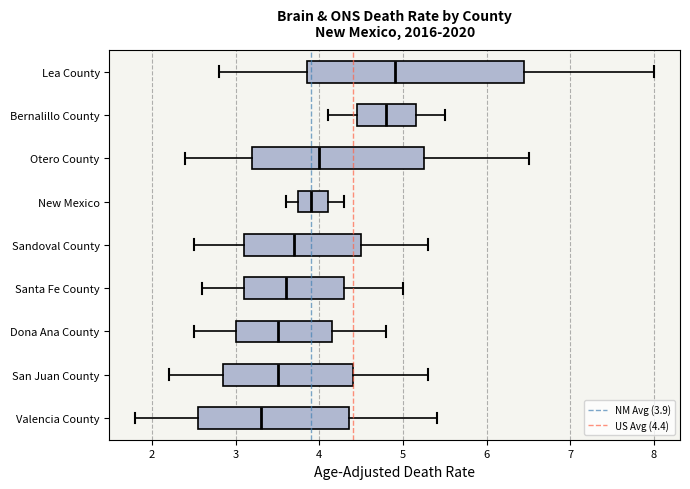

Reading bottom to top, read every box against the x-axis: the position of its median line, the range the box covers, and the ends of its whiskers. The values are not printed on the chart, so give them approximately, as read against the axis.

Valencia County: median 3.3, box 2.6 to 4.4, whiskers 1.8 to 5.4
San Juan County: median 3.5, box 2.9 to 4.4, whiskers 2.2 to 5.3
Dona Ana County: median 3.5, box 3.0 to 4.2, whiskers 2.5 to 4.8
Santa Fe County: median 3.6, box 3.1 to 4.3, whiskers 2.6 to 5.0
Sandoval County: median 3.7, box 3.1 to 4.5, whiskers 2.5 to 5.3
New Mexico: median 3.9, box 3.8 to 4.1, whiskers 3.6 to 4.3
Otero County: median 4.0, box 3.2 to 5.3, whiskers 2.4 to 6.5
Bernalillo County: median 4.8, box 4.5 to 5.2, whiskers 4.1 to 5.5
Lea County: median 4.9, box 3.9 to 6.5, whiskers 2.8 to 8.0